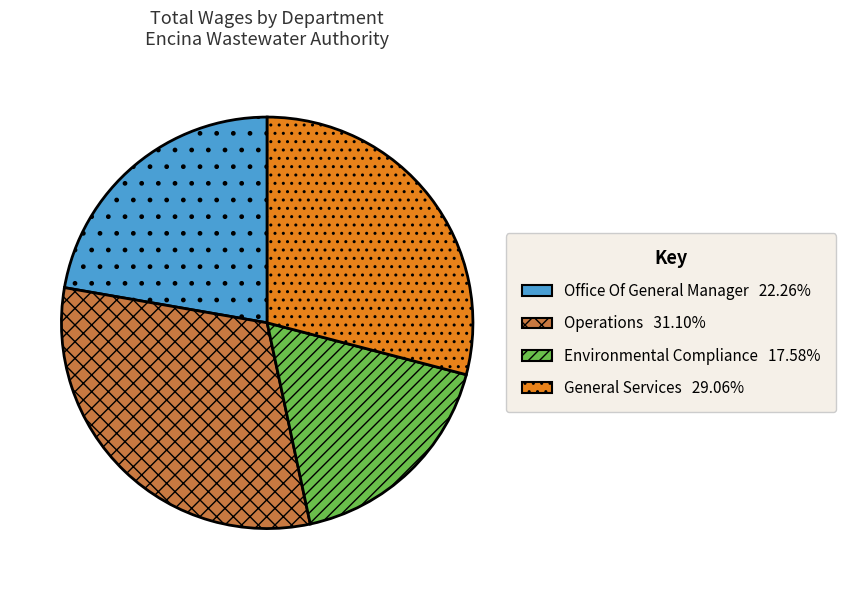

Which category has the biggest portion of the pie?

Operations